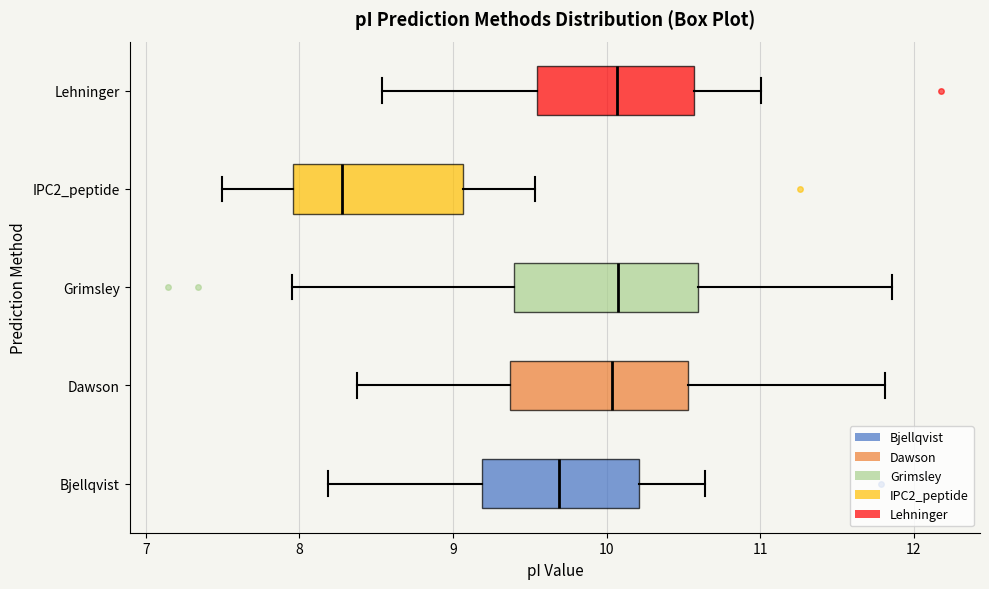

Reading bottom to top, read every box against the x-axis: the position of its median line, the range the box covers, and the ends of its whiskers. The values are not printed on the chart, so give them approximately, as read against the axis.

Bjellqvist: median 9.7, box 9.2 to 10.2, whiskers 8.2 to 10.6
Dawson: median 10.0, box 9.4 to 10.5, whiskers 8.4 to 11.8
Grimsley: median 10.1, box 9.4 to 10.6, whiskers 8.0 to 11.9
IPC2_peptide: median 8.3, box 8.0 to 9.1, whiskers 7.5 to 9.5
Lehninger: median 10.1, box 9.5 to 10.6, whiskers 8.5 to 11.0